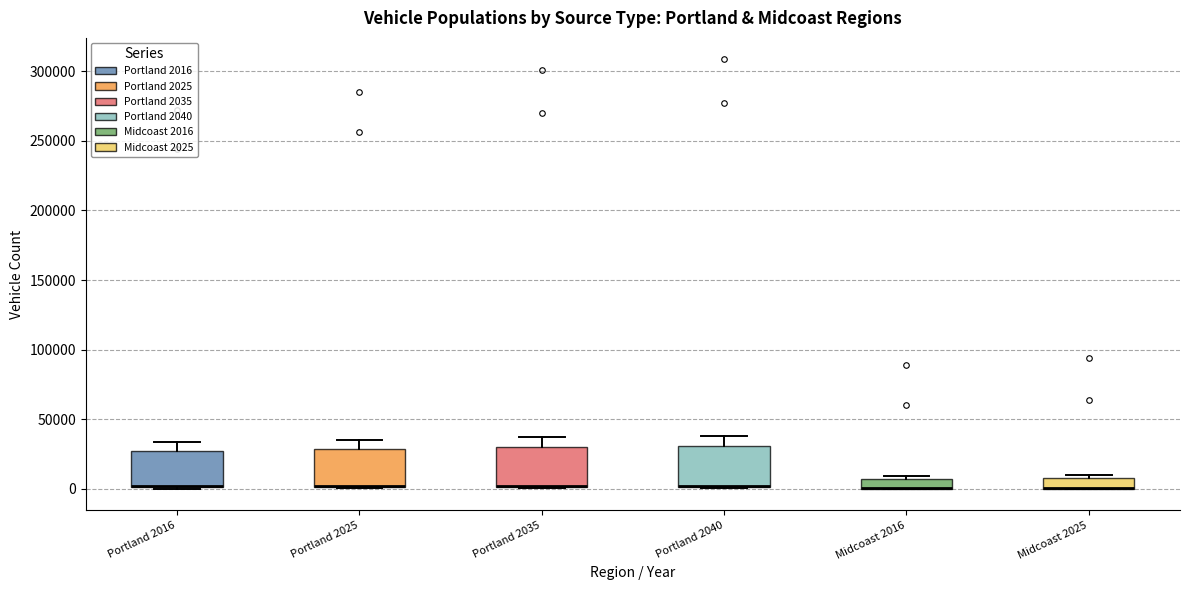

Where is the upper edge of the box for Portland 2040 on the y-axis? The values are not printed on the chart, so give them approximately, as read against the axis.

30000